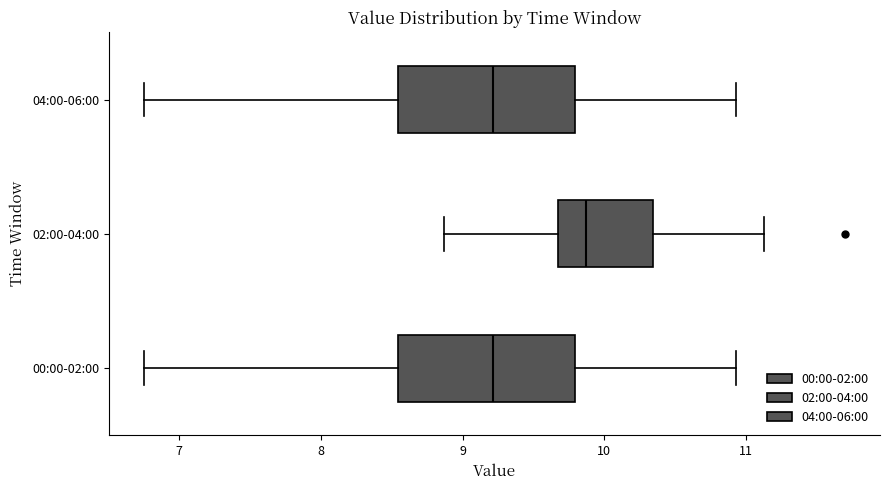

Reading bottom to top, transcribe this box plot: for each box, give where its median line is, the range the box spans, and where its two whiskers end, as read against the x-axis. The values are not printed on the chart, so give them approximately, as read against the axis.

00:00-02:00: median 9.2, box 8.5 to 9.8, whiskers 6.8 to 10.9
02:00-04:00: median 9.9, box 9.7 to 10.3, whiskers 8.9 to 11.1
04:00-06:00: median 9.2, box 8.5 to 9.8, whiskers 6.8 to 10.9